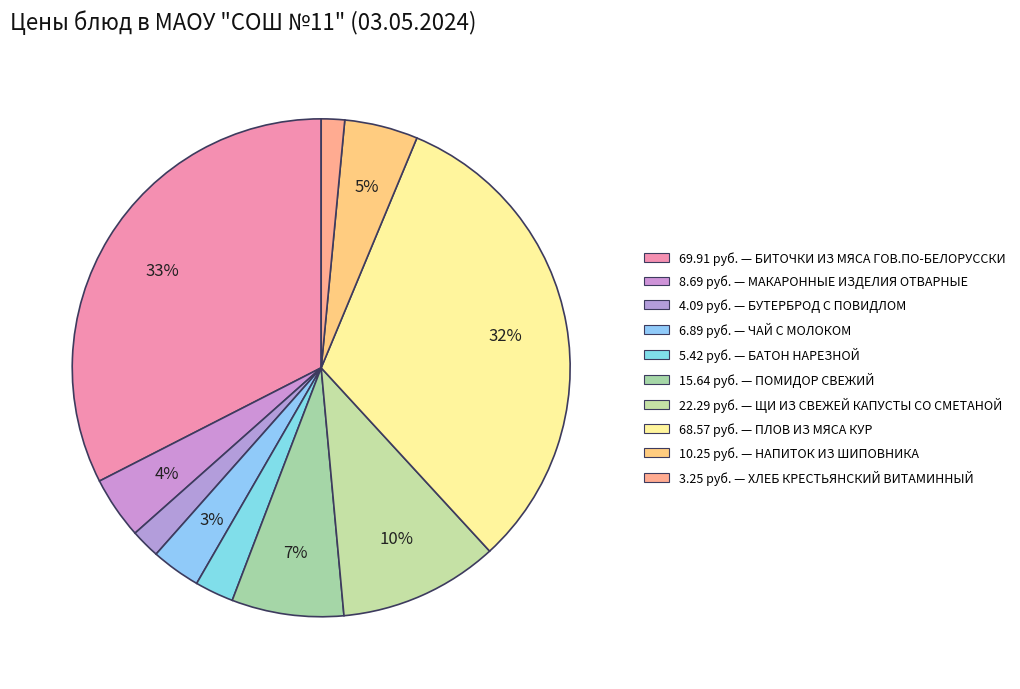

To the nearest percent, what is the difference between the largest and smallest slice percentages?

31%